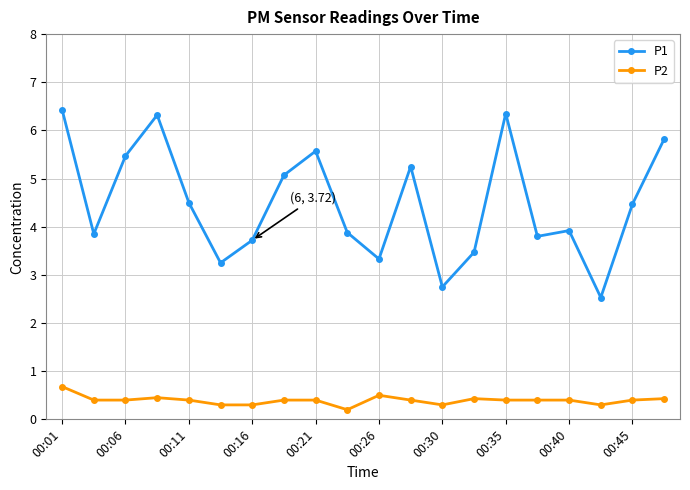

What is the difference between the maximum and second lowest values in the P1 series?

3.7